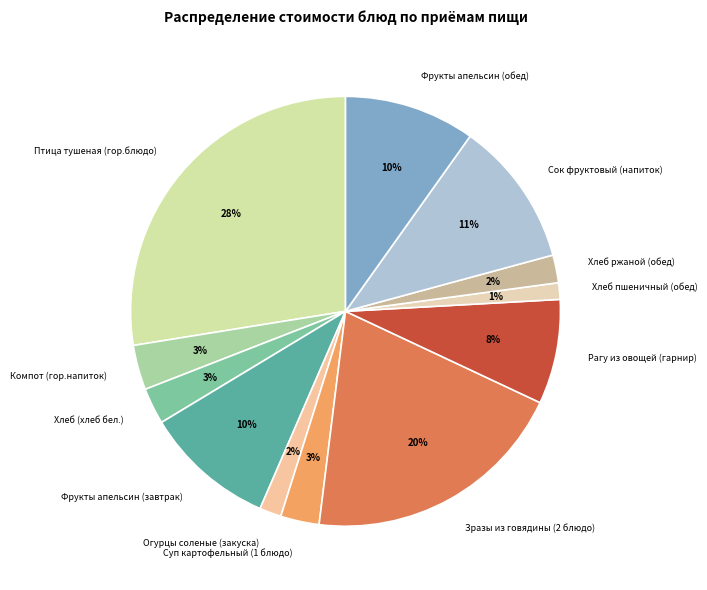

Count the number of slices in the pie.

12